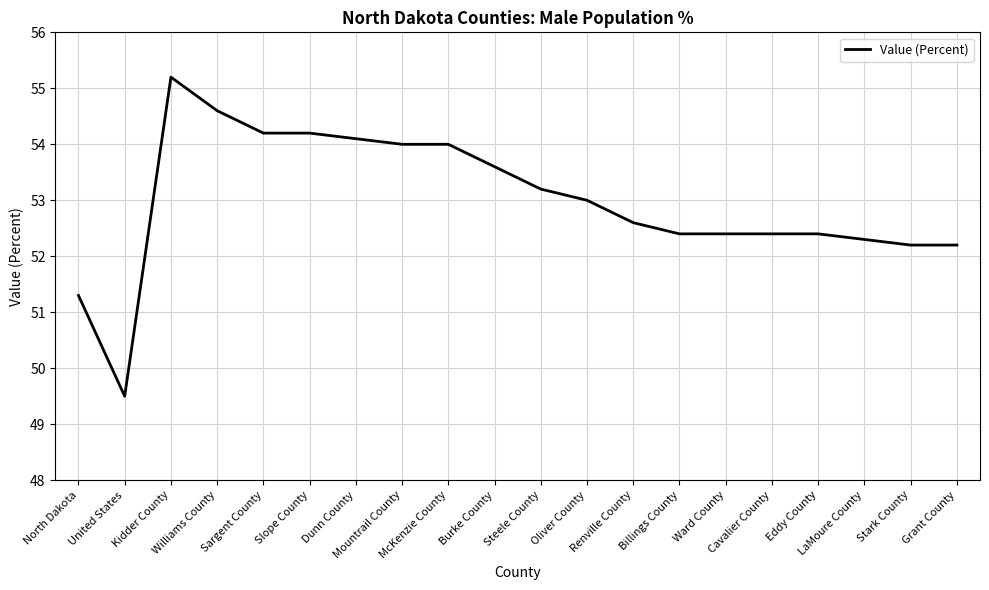

Which has a higher value, Kidder County or Oliver County?

Kidder County